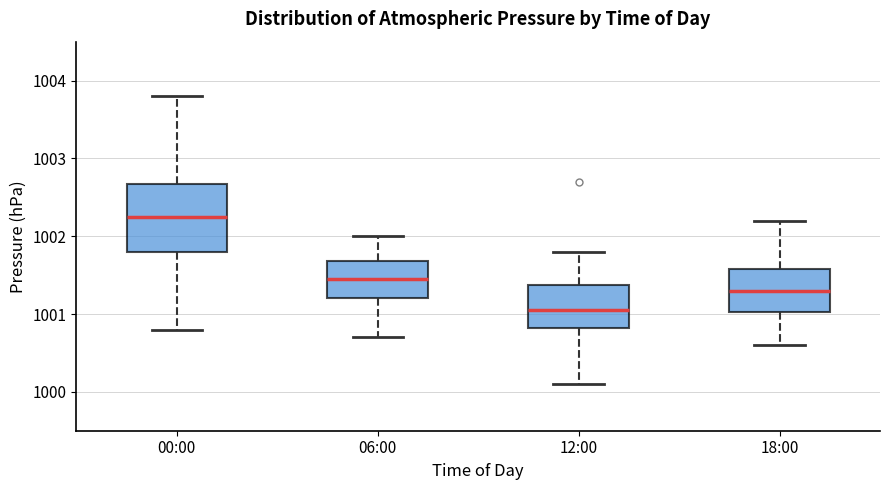

Where does the upper whisker of the box for 12:00 end on the y-axis? The values are not printed on the chart, so give them approximately, as read against the axis.

1001.8